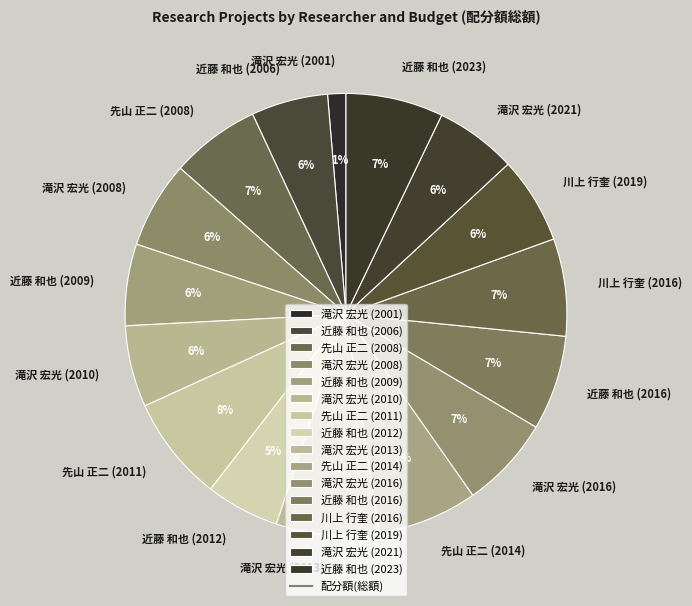

How many segments does this pie chart have?

16